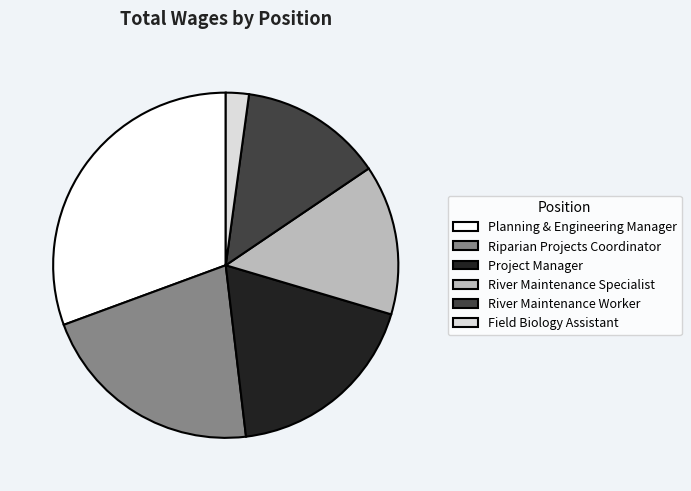

What is the largest slice in the pie chart?

Planning & Engineering Manager